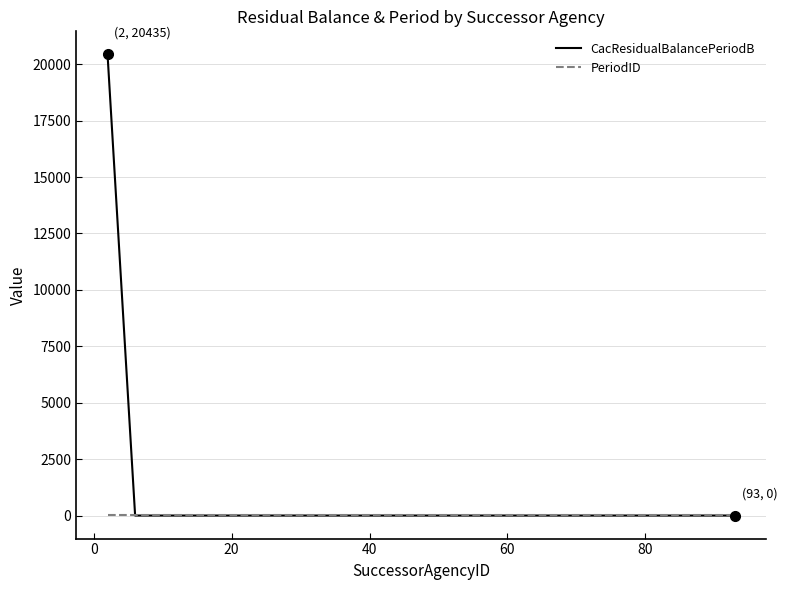

Which series has the widest spread of values?

CacResidualBalancePeriodB